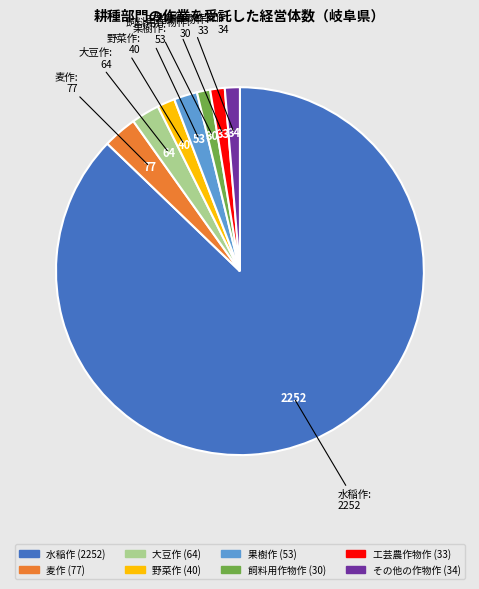

Is the sum of 果樹作 and 工芸農作物作 greater than half?

No